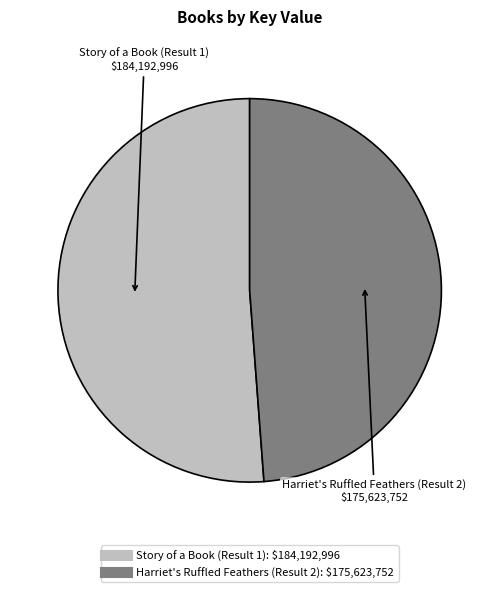

Is the sum of Harriet's Ruffled Feathers (Result 2) and Story of a Book (Result 1) greater than half?

Yes